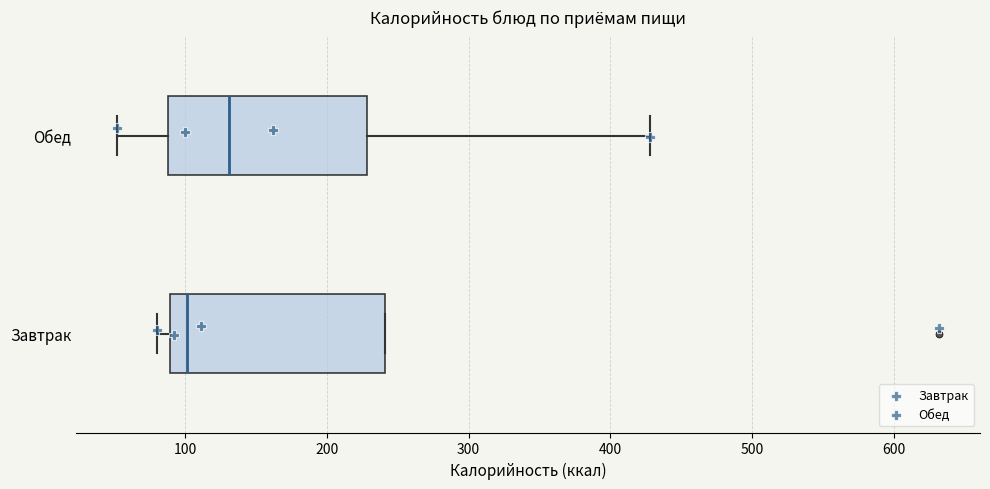

Reading bottom to top, transcribe this box plot: for each box, give where its median line is, the range the box spans, and where its two whiskers end, as read against the x-axis. The values are not printed on the chart, so give them approximately, as read against the axis.

Завтрак: median 100, box 90 to 240, whiskers 80 to 240
Обед: median 130, box 90 to 230, whiskers 50 to 430